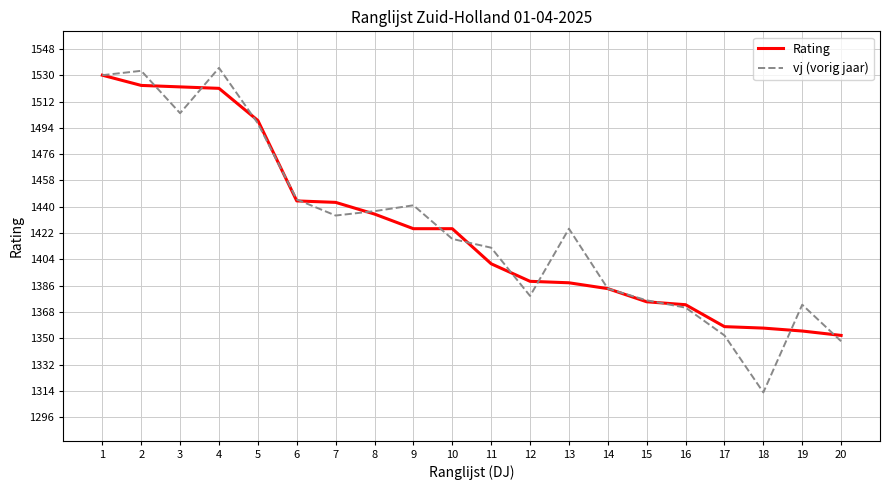

What are all the series names shown in the legend?

Rating, vj (vorig jaar)